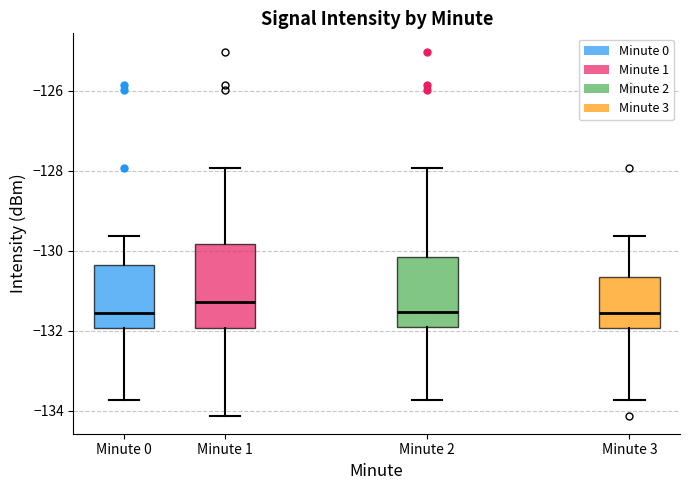

Comparing the boxes themselves (not the whiskers), which one is the tallest?

Minute 1